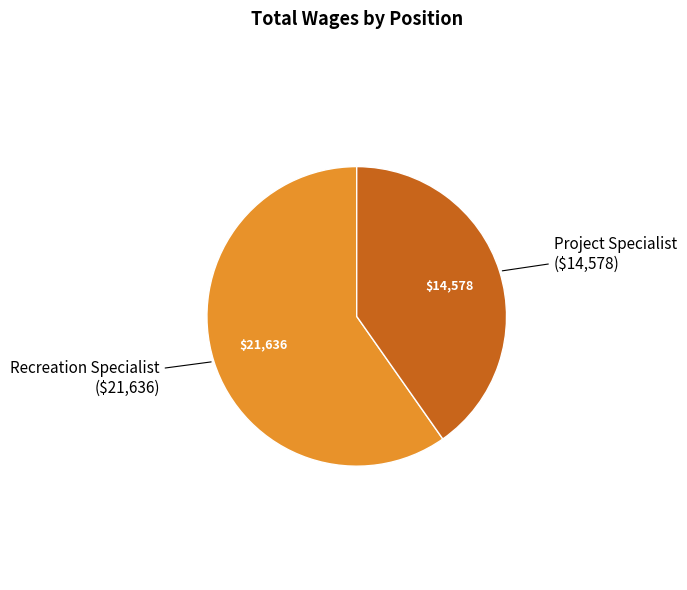

What is the largest slice in the pie chart?

Recreation Specialist